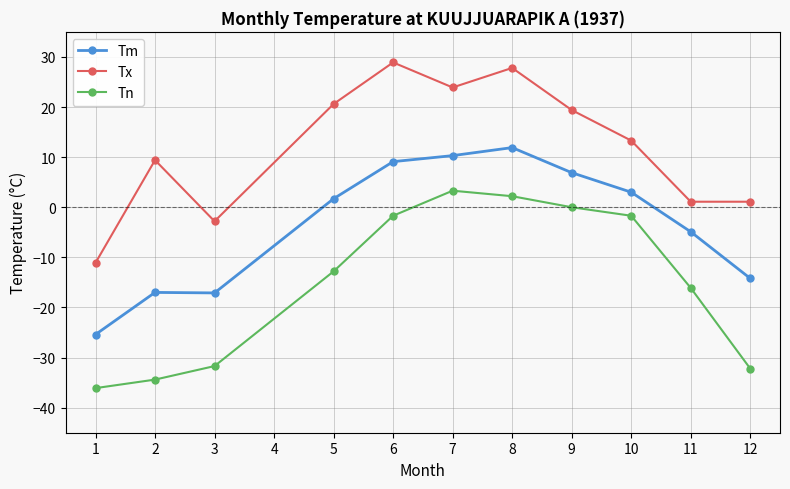

What is the spread (max minus min) of values at 3?

28.9